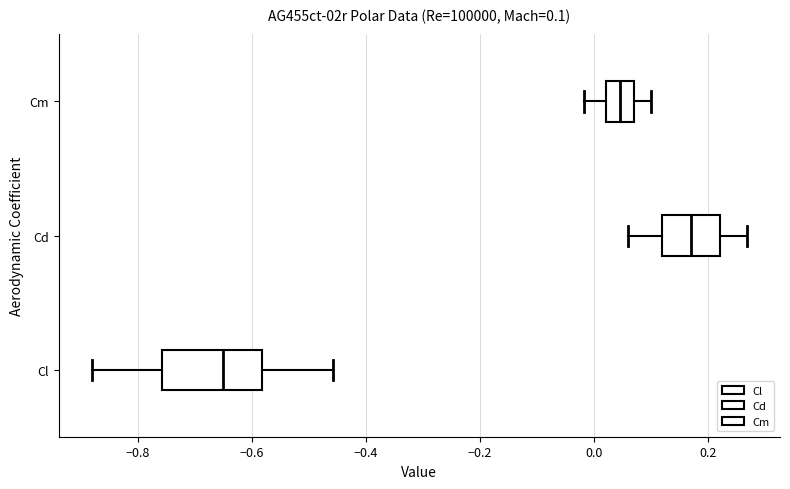

Comparing the boxes themselves (not the whiskers), which one is the widest?

Cl